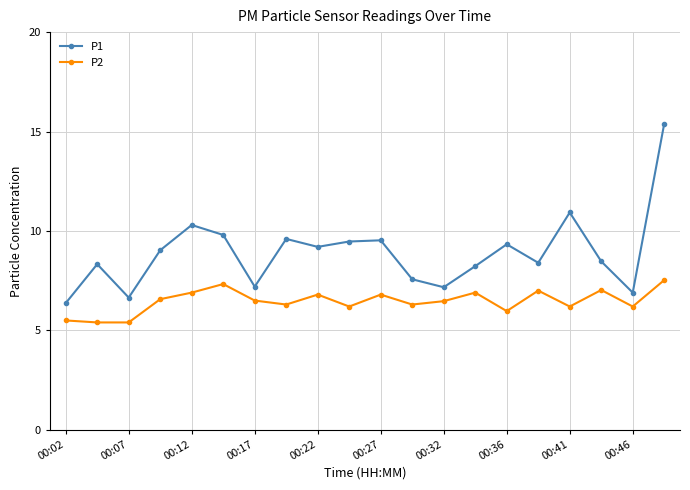

True or false: P1 and P2 cross at least once.

False